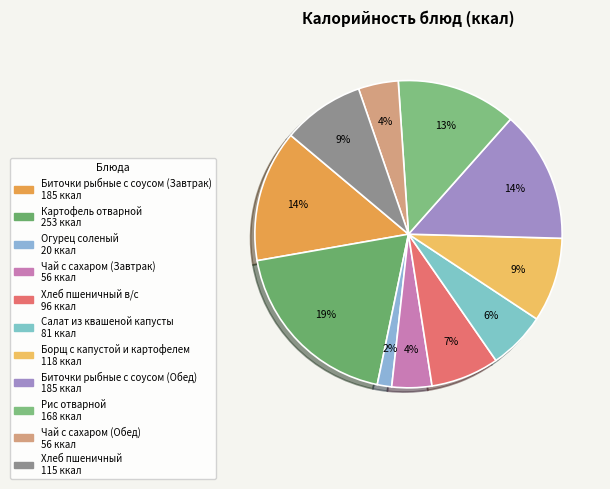

What is the largest slice in the pie chart?

Картофель отварной